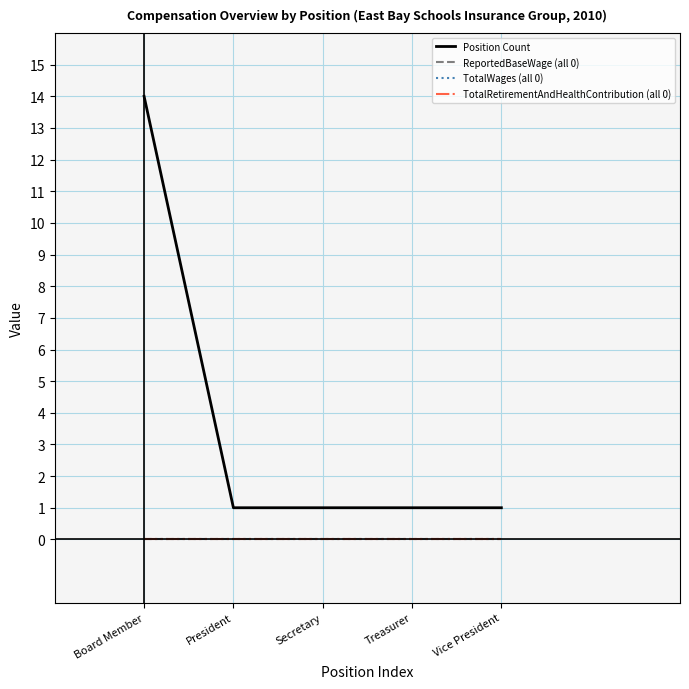

Does the chart have visible grid lines?

Yes